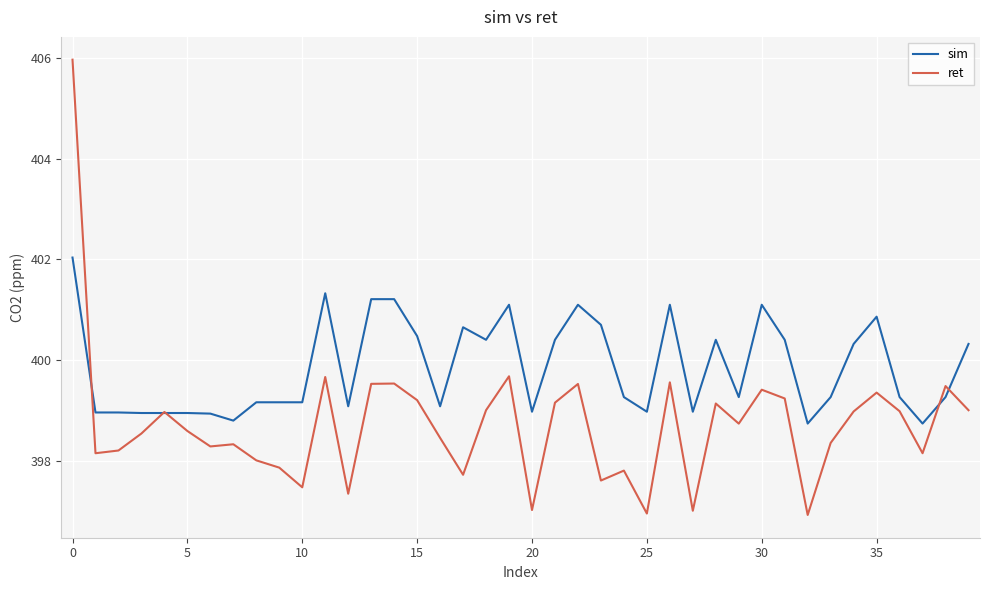

What is the difference between the maximum and minimum values in the sim series?

3.3